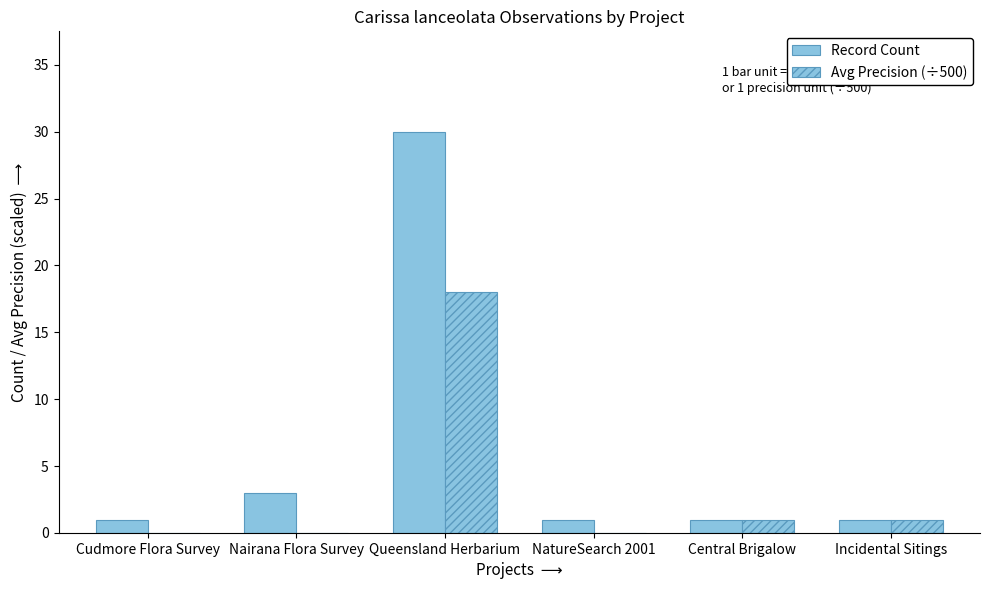

What is the label of the 6th bar from the left?

Incidental Sitings